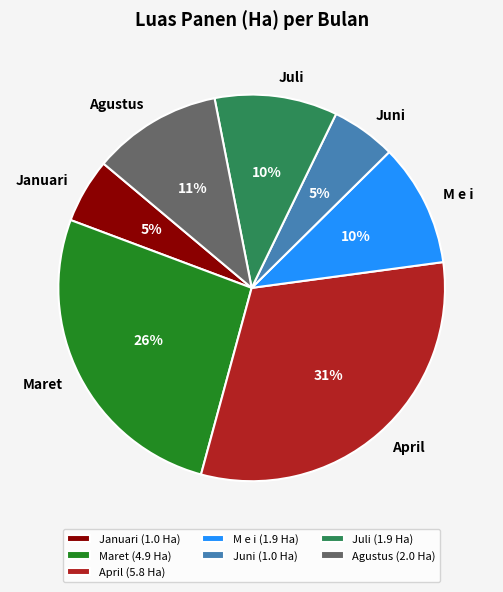

Do Maret and Januari together represent more than half of the pie?

No